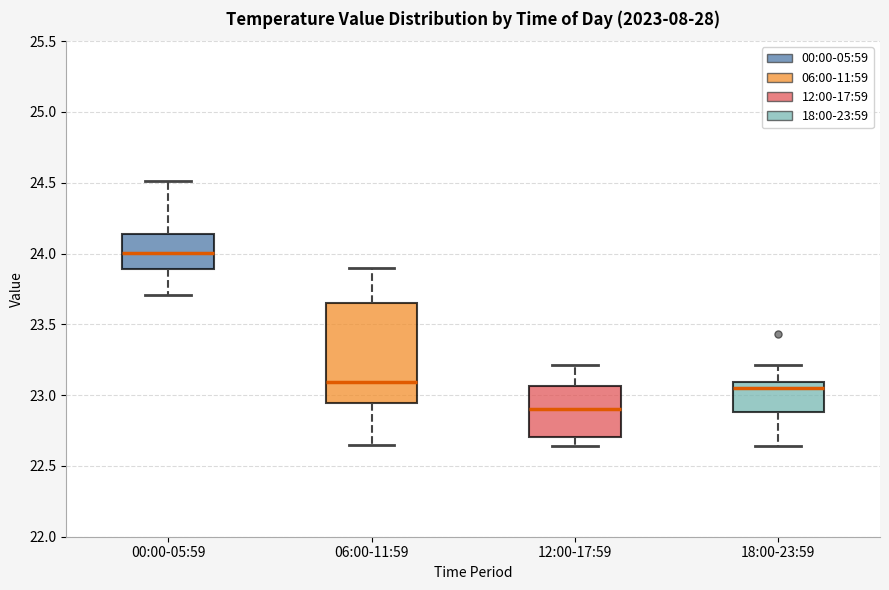

Where does the lower whisker of the box for 00:00-05:59 end on the y-axis? The values are not printed on the chart, so give them approximately, as read against the axis.

23.70